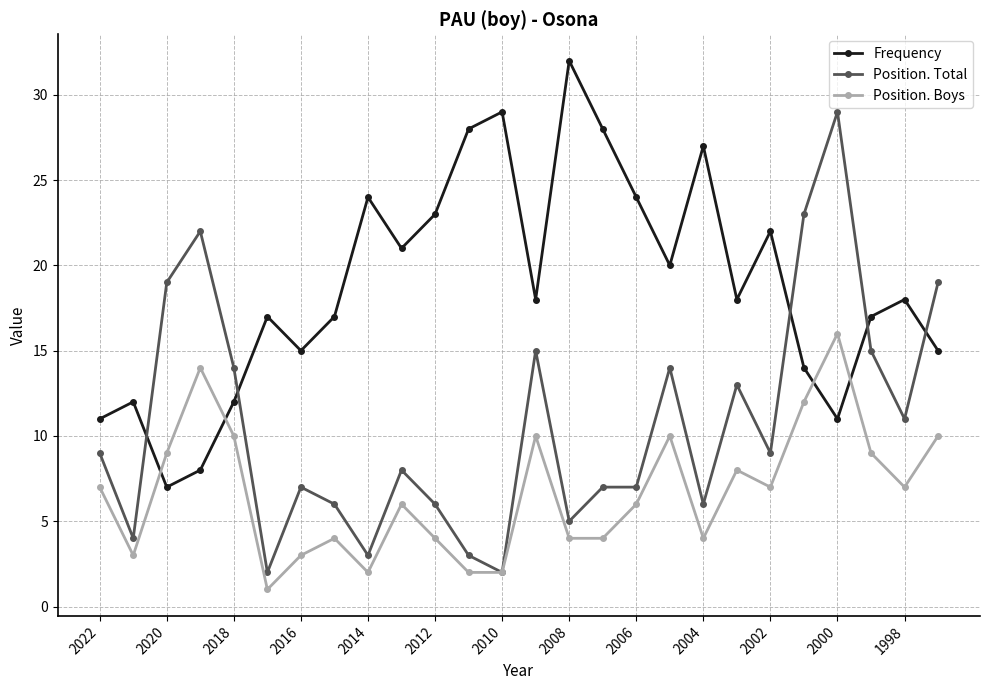

What is the value of the Frequency point at the 11th from the left?

23